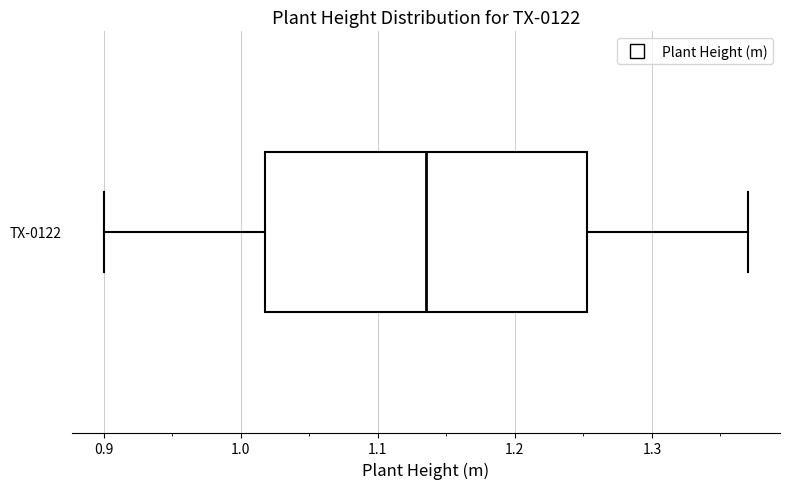

Transcribe this box plot: give where the median line is, the range the box spans, and where the two whiskers end, as read against the x-axis. The values are not printed on the chart, so give them approximately, as read against the axis.

median 1.14, box 1.02 to 1.25, whiskers 0.90 to 1.37